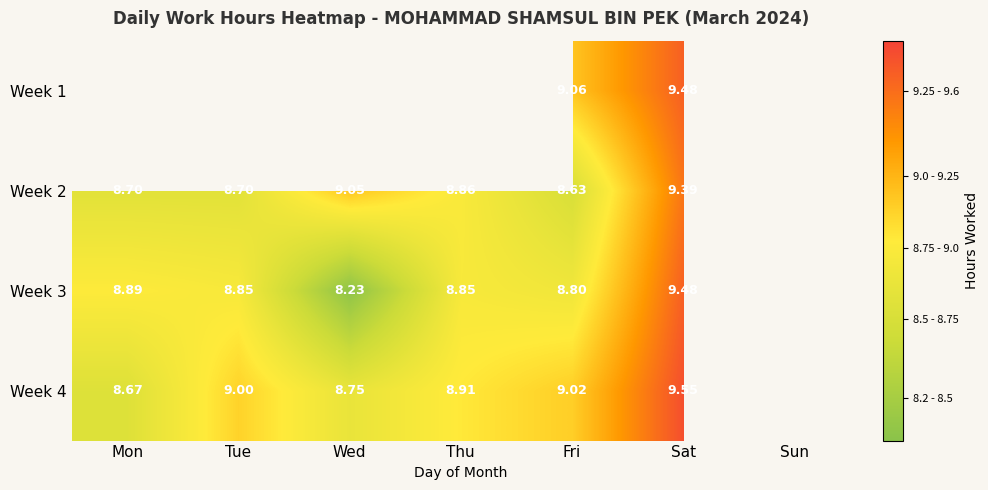

How many data points does each series have?

7